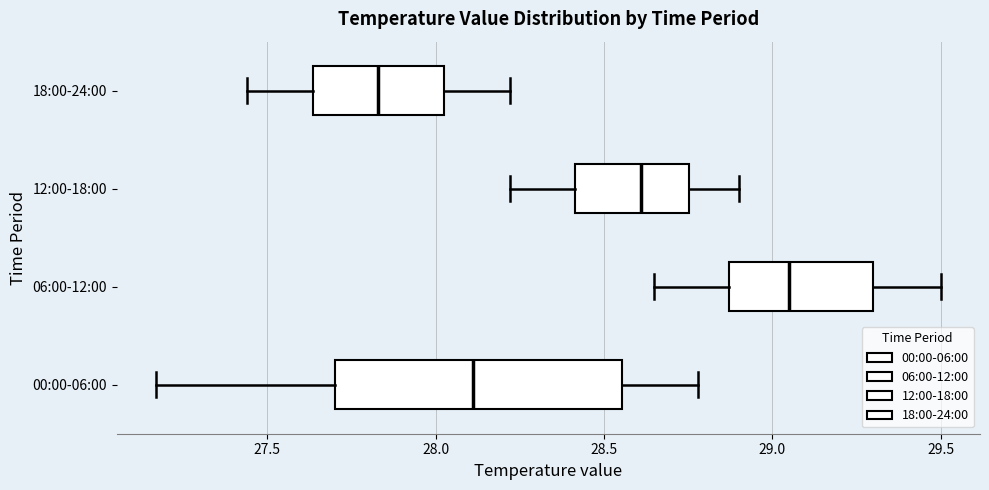

Reading bottom to top, transcribe this box plot: for each box, give where its median line is, the range the box spans, and where its two whiskers end, as read against the x-axis. The values are not printed on the chart, so give them approximately, as read against the axis.

00:00-06:00: median 28.10, box 27.70 to 28.55, whiskers 27.15 to 28.80
06:00-12:00: median 29.05, box 28.85 to 29.30, whiskers 28.65 to 29.50
12:00-18:00: median 28.60, box 28.40 to 28.75, whiskers 28.20 to 28.90
18:00-24:00: median 27.85, box 27.65 to 28.05, whiskers 27.45 to 28.20